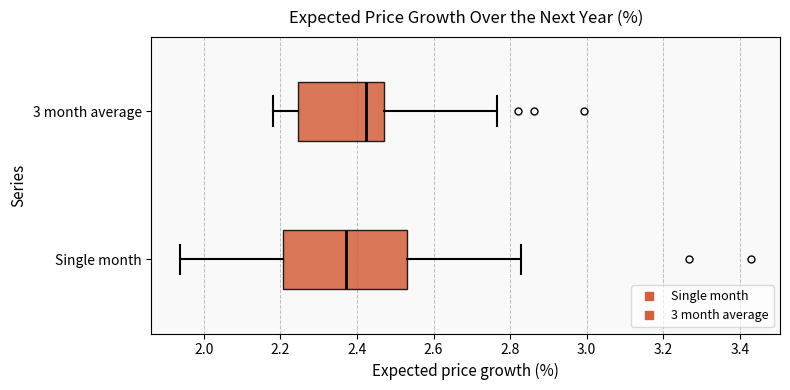

Reading bottom to top, read every box against the x-axis: the position of its median line, the range the box covers, and the ends of its whiskers. The values are not printed on the chart, so give them approximately, as read against the axis.

Single month: median 2.38, box 2.20 to 2.54, whiskers 1.94 to 2.82
3 month average: median 2.42, box 2.24 to 2.48, whiskers 2.18 to 2.76